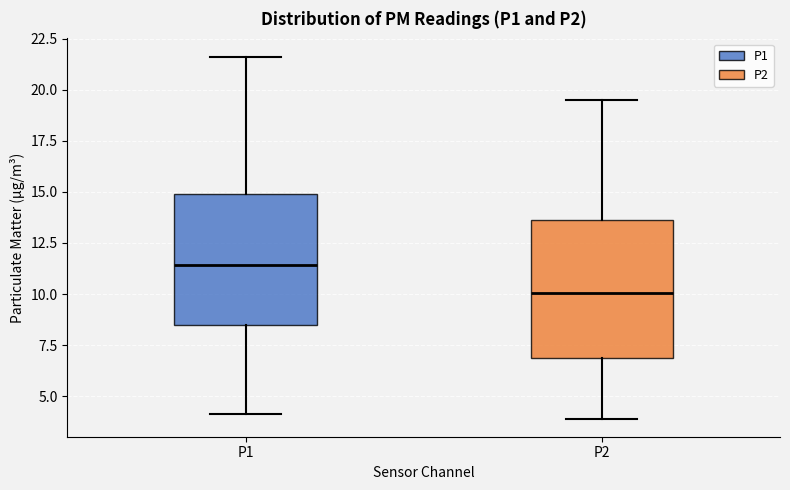

Which box has the lowest median line?

P2